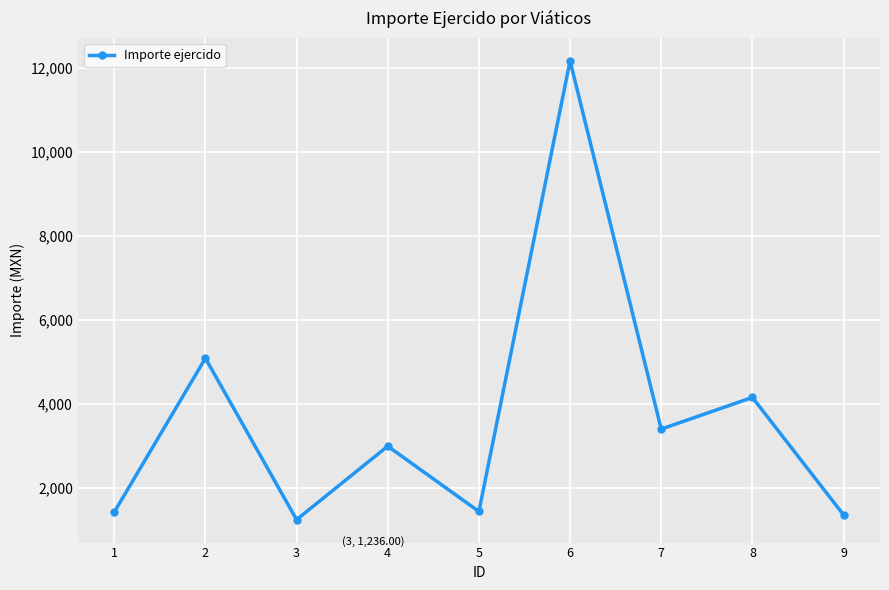

How many points are higher than both their immediate neighbors (excluding endpoints)?

4